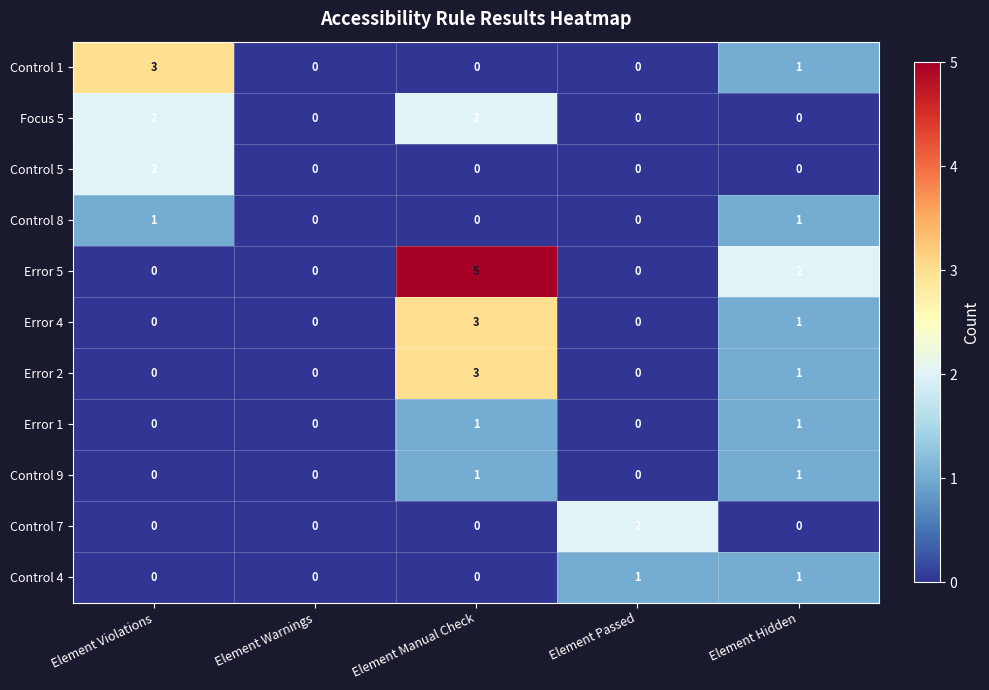

Which category has the highest value across all series?

Element Manual Check